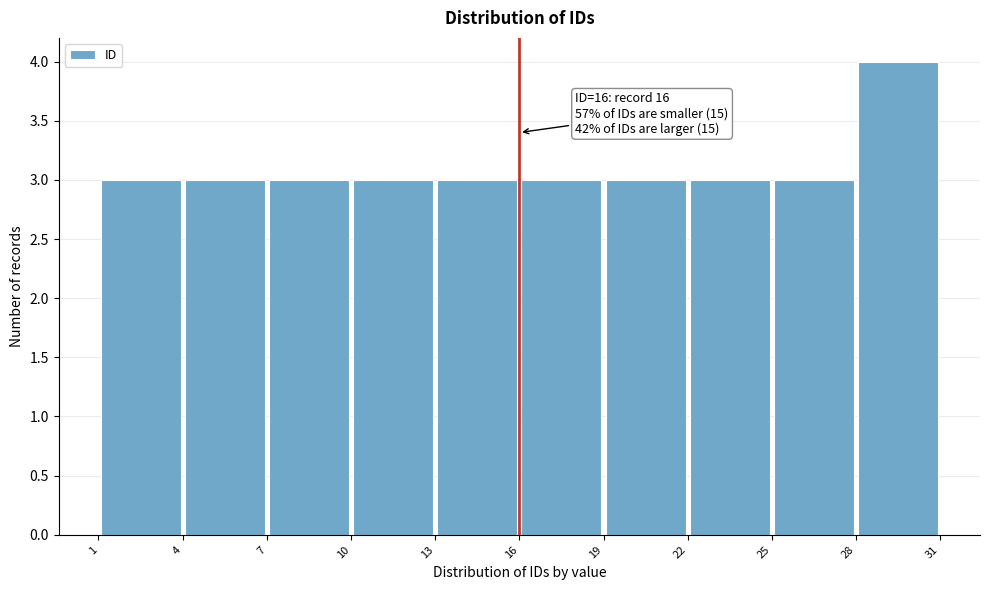

Over which range of the x-axis is the bar tallest?

28 to 31